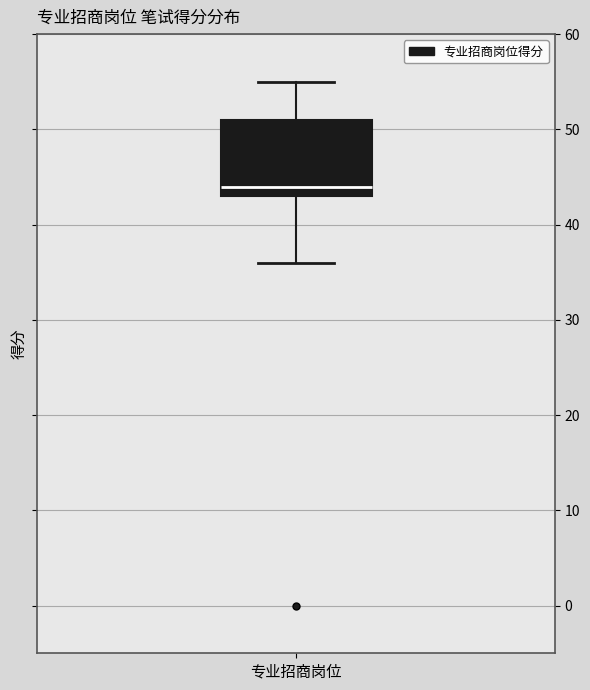

Where does the lower whisker of the box for 专业招商岗位 end on the y-axis? The values are not printed on the chart, so give them approximately, as read against the axis.

36